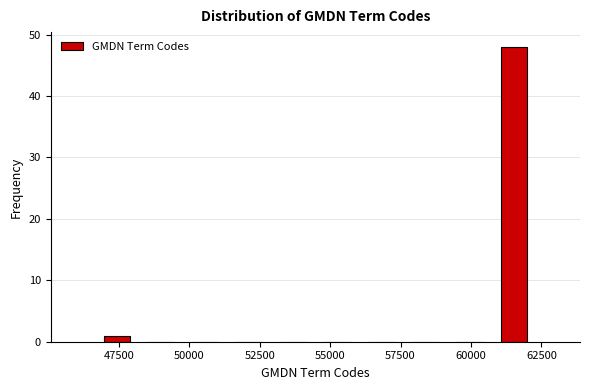

Read against the x-axis, roughly where is the centre of the tallest bar?

61500